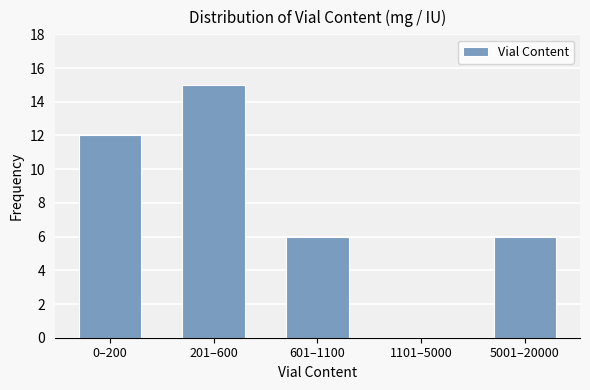

Reading right to left, transcribe all the data shown in this chart.

5001–20000=6	1101–5000=0	601–1100=6	201–600=15	0–200=12